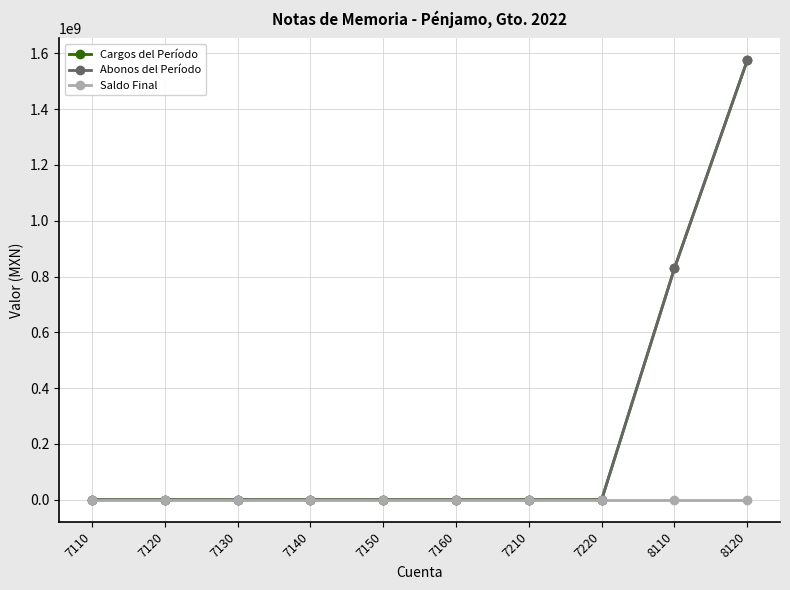

Rank the series at 8110 from highest to lowest value.

Cargos del Período, Abonos del Período, Saldo Final